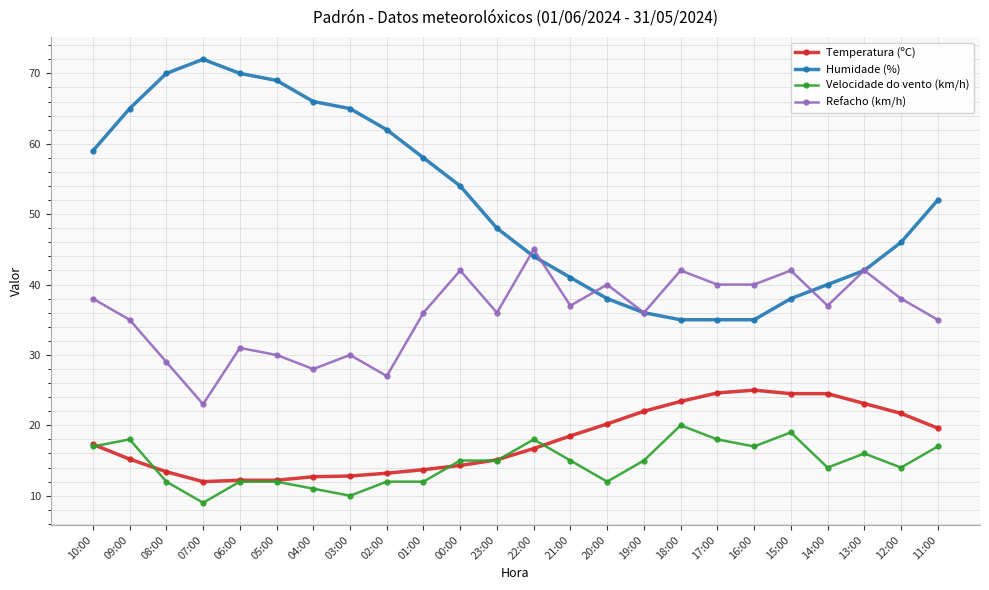

What is the sum of all Velocidade do vento (km/h) values?

350.0